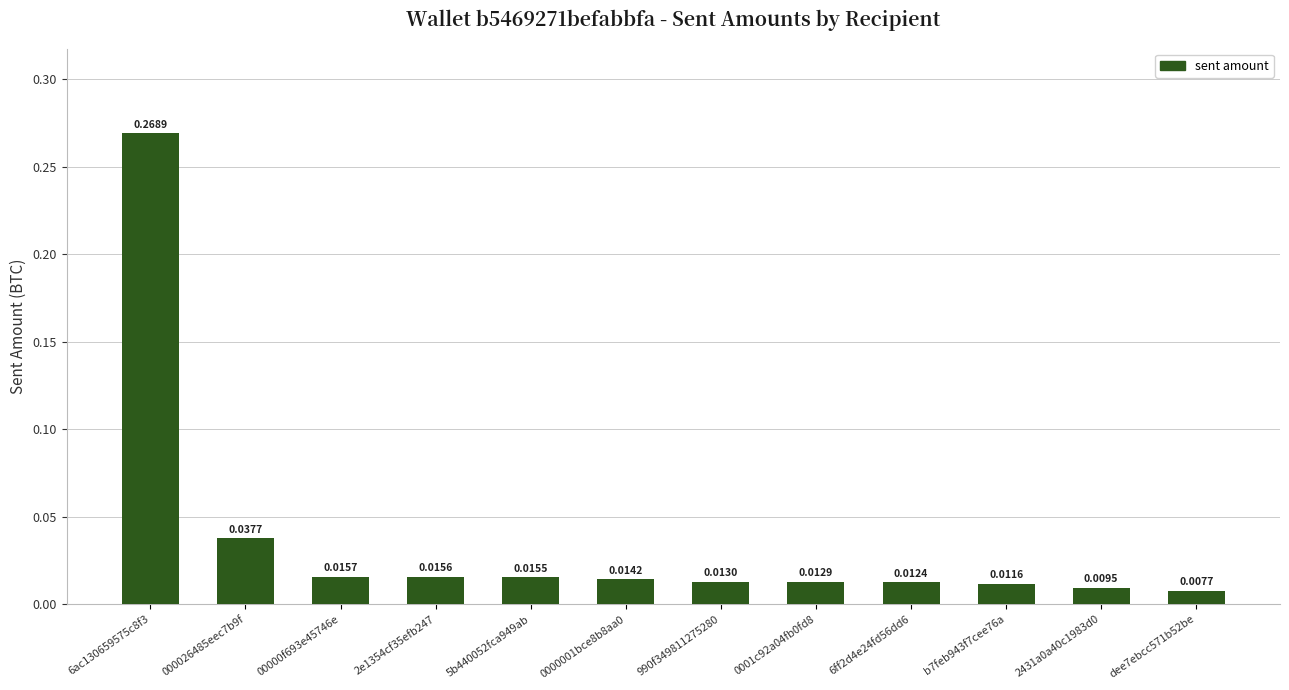

Between 000026485eec7b9f and 0000001bce8b8aa0, which is larger?

000026485eec7b9f